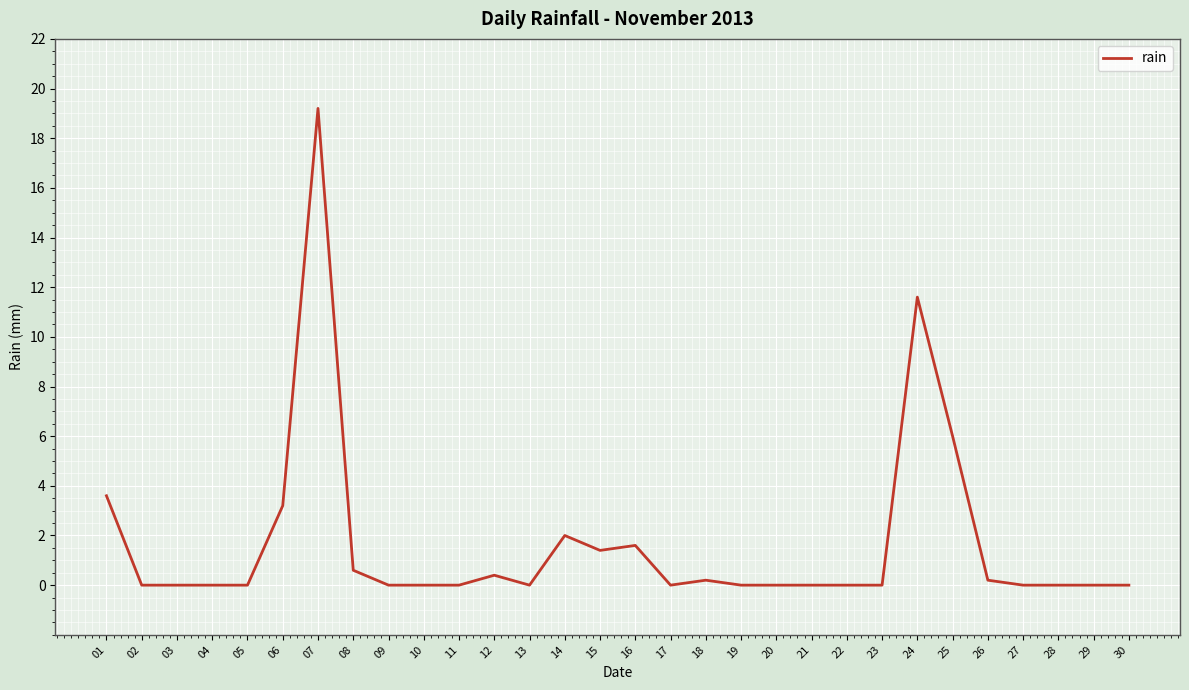

True or false: there are more than 0 points higher than both neighbors.

True